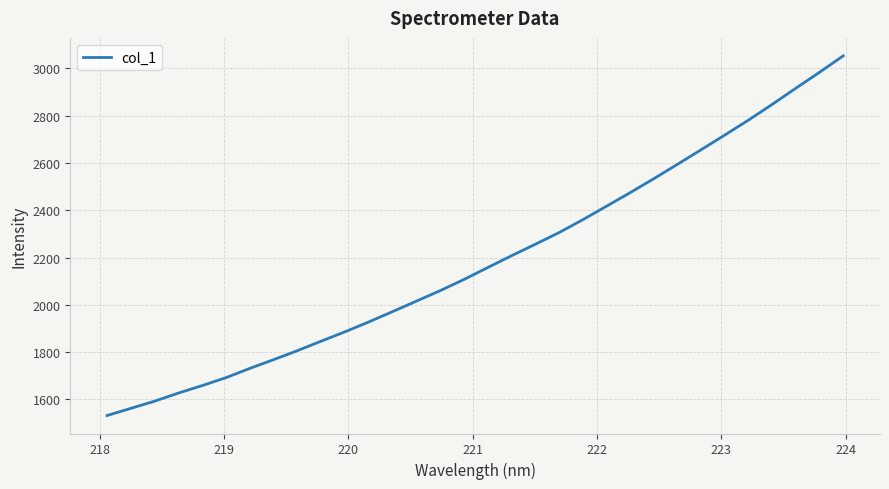

What is the difference between the maximum and minimum values?

1521.0